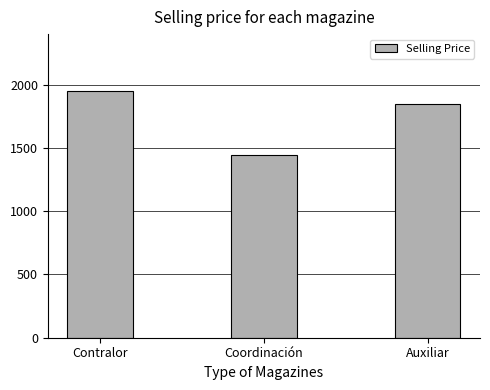

What position from the left is Contralor?

1